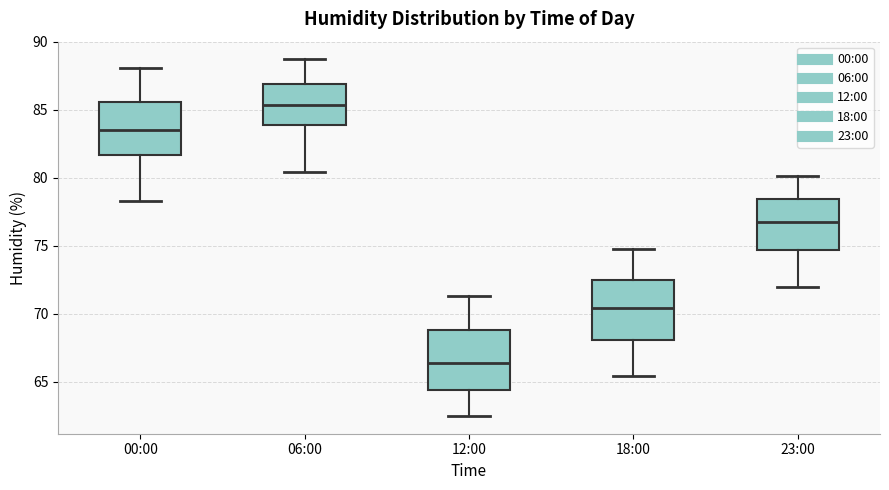

Reading left to right, read every box against the y-axis: the position of its median line, the range the box covers, and the ends of its whiskers. The values are not printed on the chart, so give them approximately, as read against the axis.

00:00: median 83.5, box 81.5 to 85.5, whiskers 78.5 to 88.0
06:00: median 85.5, box 84.0 to 87.0, whiskers 80.5 to 88.5
12:00: median 66.5, box 64.5 to 69.0, whiskers 62.5 to 71.5
18:00: median 70.5, box 68.0 to 72.5, whiskers 65.5 to 75.0
23:00: median 77.0, box 74.5 to 78.5, whiskers 72.0 to 80.0